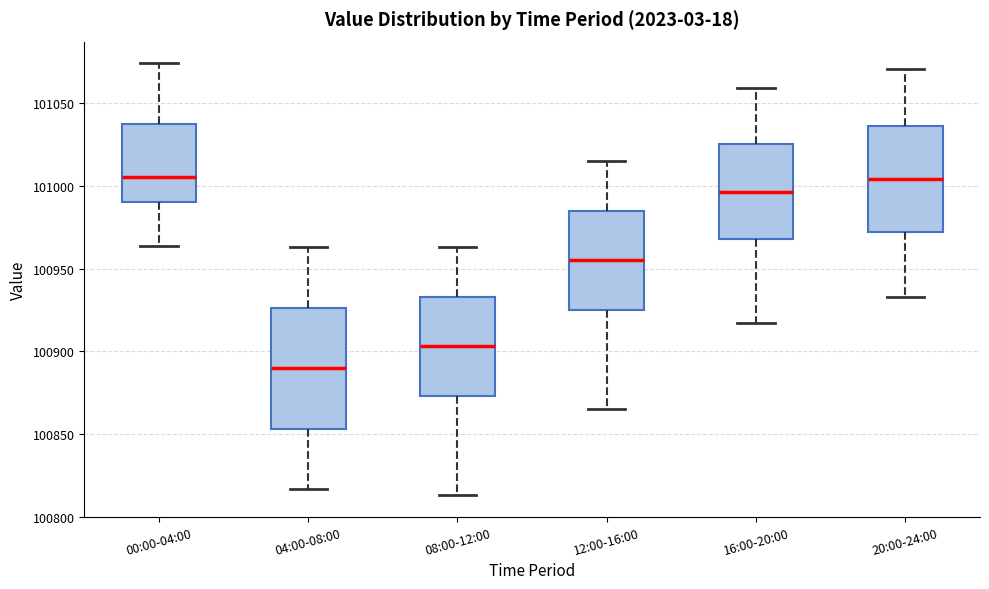

Which box has the lowest median line?

04:00-08:00